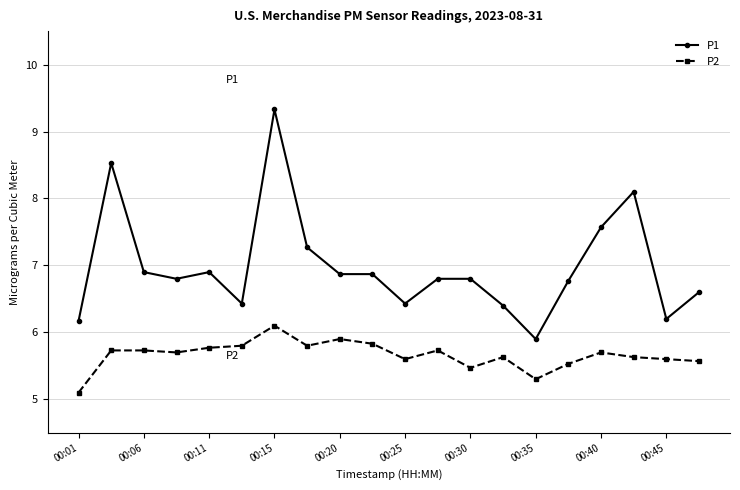

What is the maximum value for P1?

9.3